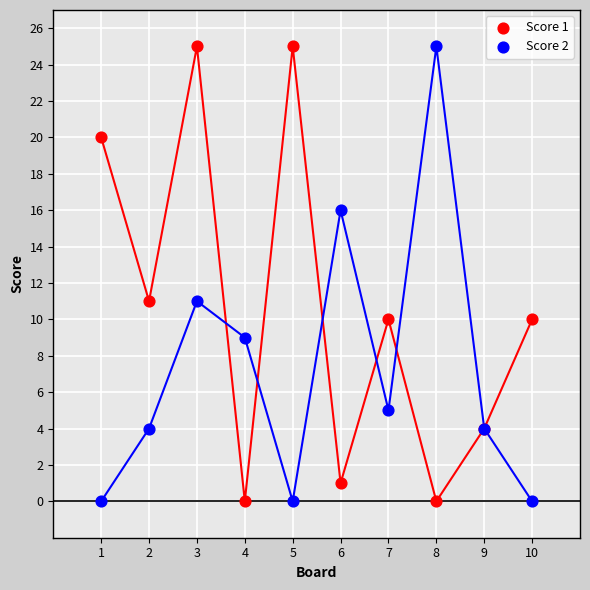

What are all the series names shown in the legend?

Score 1, Score 2